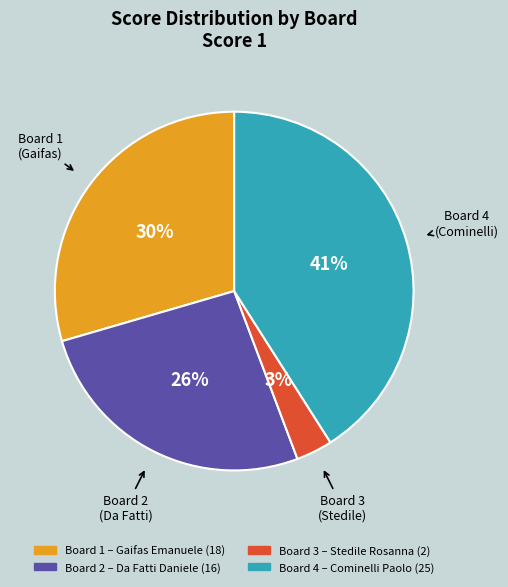

Which category has the smallest portion of the pie?

Board 3